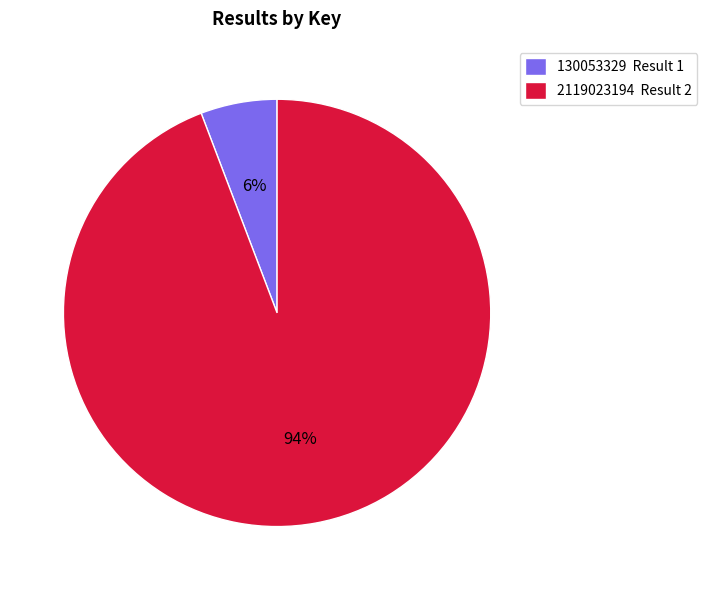

Do 2119023194 Result 2 and 130053329 Result 1 together represent more than half of the pie?

Yes